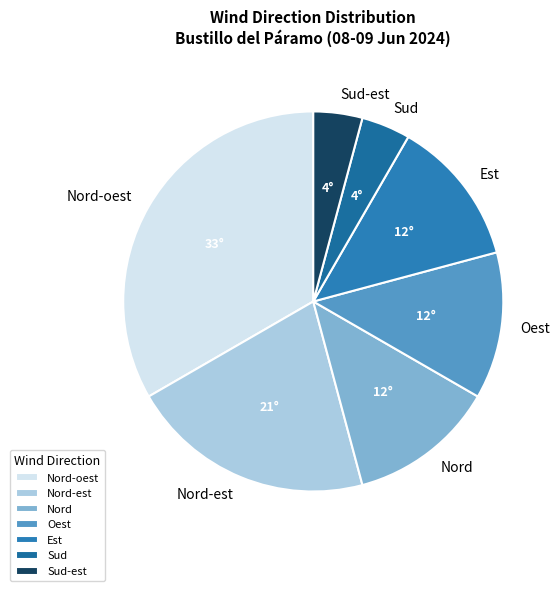

Does Nord-oest account for over 50% of the chart?

No